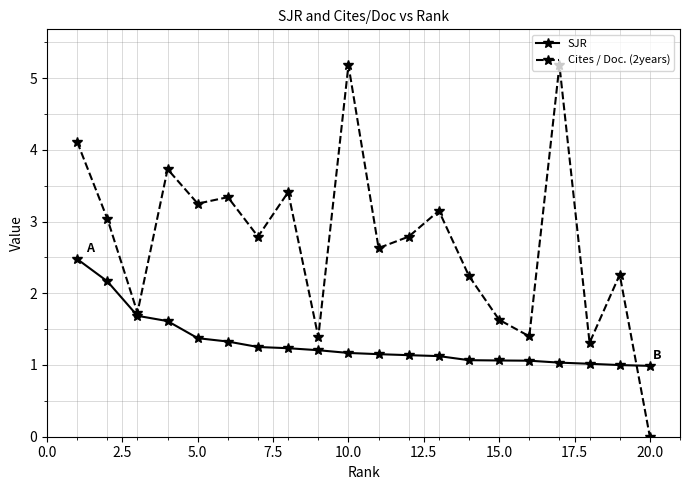

Which series has the largest total across all categories?

Cites / Doc. (2years)